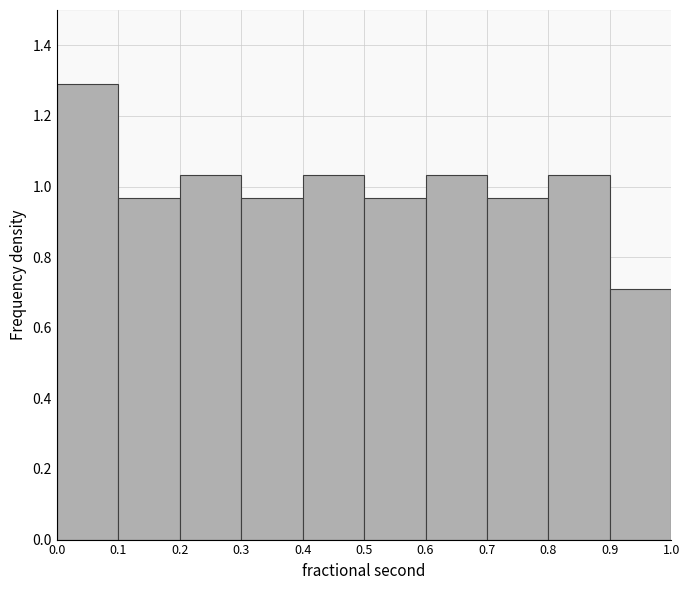

Reading left to right, list every bar in this chart as the range it spans on the x-axis followed by its height. The values are not printed on the chart, so give them approximately, as read against the axis.

0.0 to 0.1: 1.30
0.1 to 0.2: 0.96
0.2 to 0.3: 1.04
0.3 to 0.4: 0.96
0.4 to 0.5: 1.04
0.5 to 0.6: 0.96
0.6 to 0.7: 1.04
0.7 to 0.8: 0.96
0.8 to 0.9: 1.04
0.9 to 1.0: 0.70